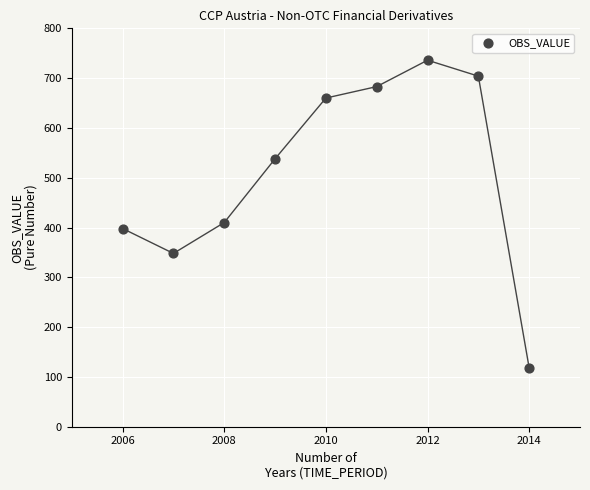

What Y value in the scatter plot is closest to 427?

410